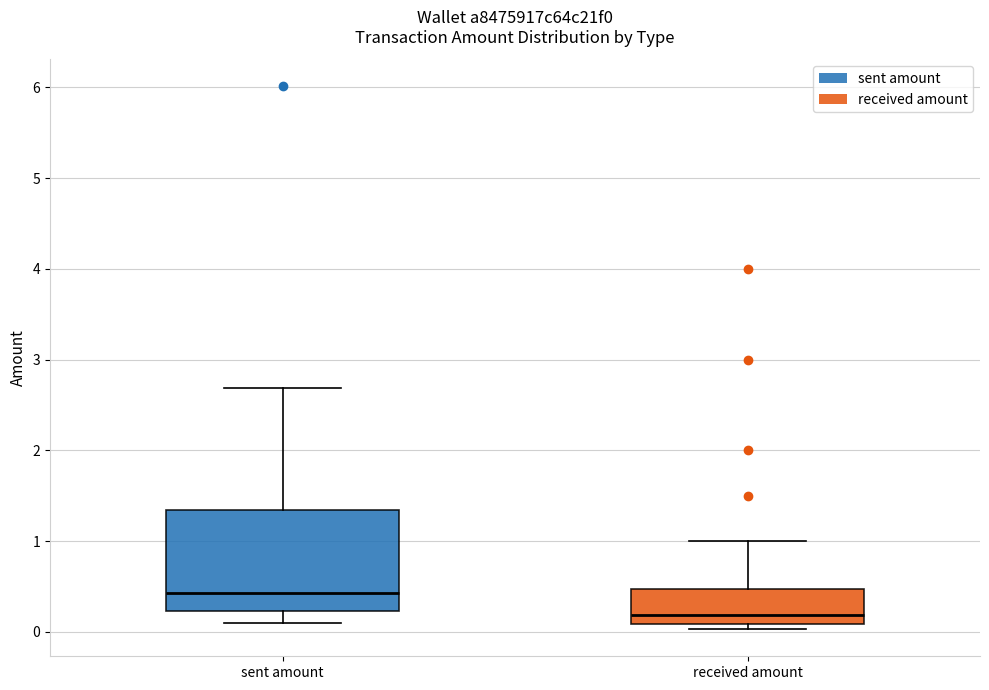

Where is the lower edge of the box for sent amount on the y-axis? The values are not printed on the chart, so give them approximately, as read against the axis.

0.2